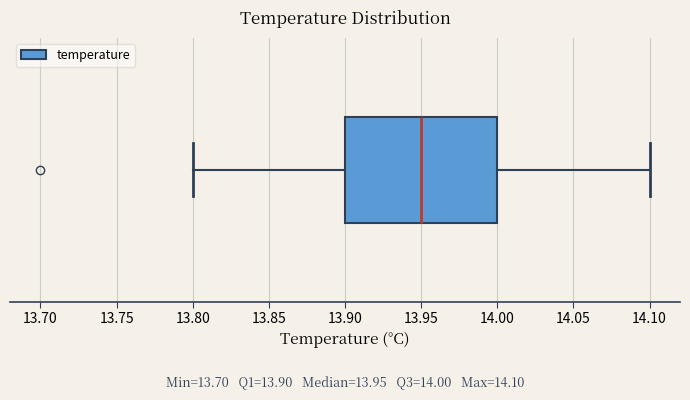

Read this box plot against the x-axis: the position of the median line, the range covered by the box, and the ends of both whiskers. The values are not printed on the chart, so give them approximately, as read against the axis.

median 13.95, box 13.90 to 14.00, whiskers 13.80 to 14.10